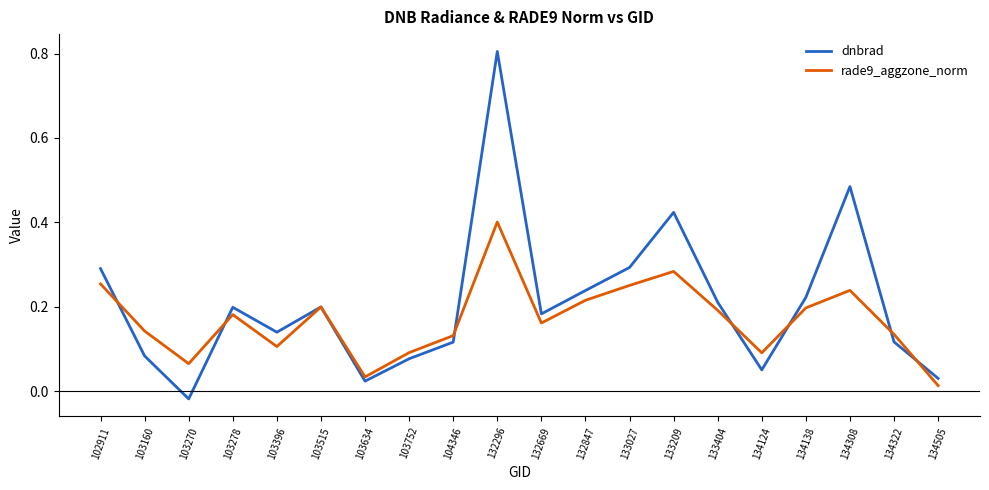

Which series changed the most between 103634 and 133027?

dnbrad